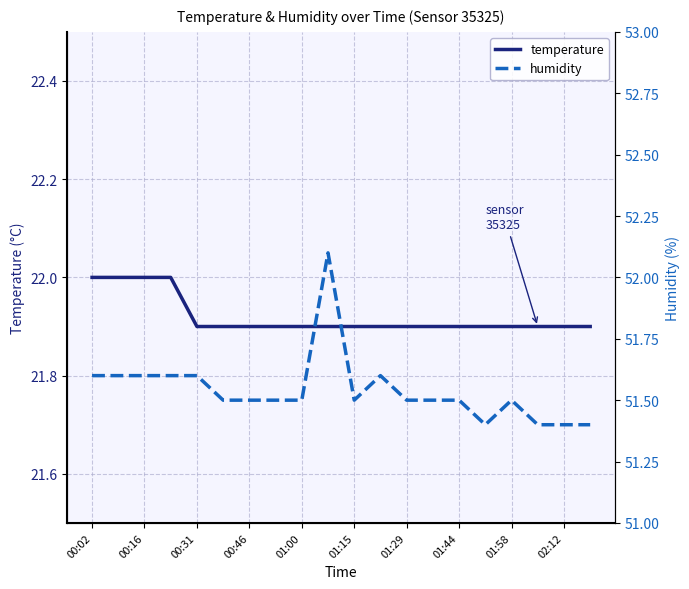

True or false: temperature and humidity intersect in this chart.

False